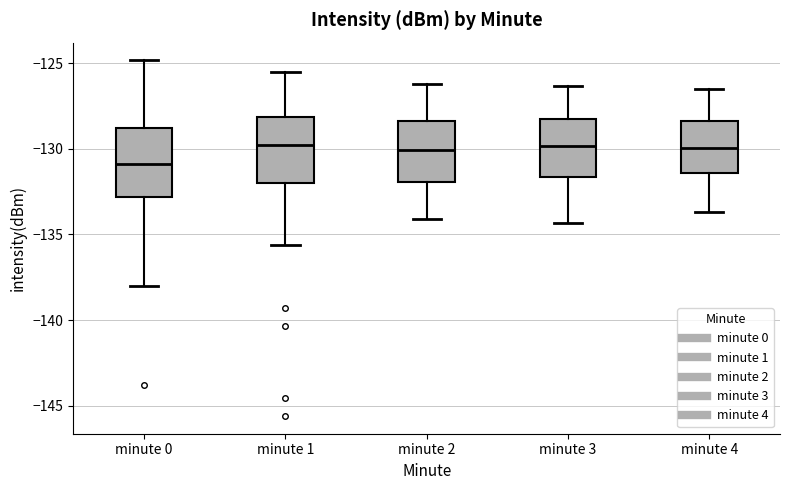

Reading left to right, transcribe this box plot: for each box, give where its median line is, the range the box spans, and where its two whiskers end, as read against the y-axis. The values are not printed on the chart, so give them approximately, as read against the axis.

minute 0: median -131.0, box -133.0 to -129.0, whiskers -138.0 to -125.0
minute 1: median -129.5, box -132.0 to -128.0, whiskers -135.5 to -125.5
minute 2: median -130.0, box -132.0 to -128.5, whiskers -134.0 to -126.0
minute 3: median -130.0, box -131.5 to -128.0, whiskers -134.5 to -126.5
minute 4: median -130.0, box -131.5 to -128.5, whiskers -133.5 to -126.5